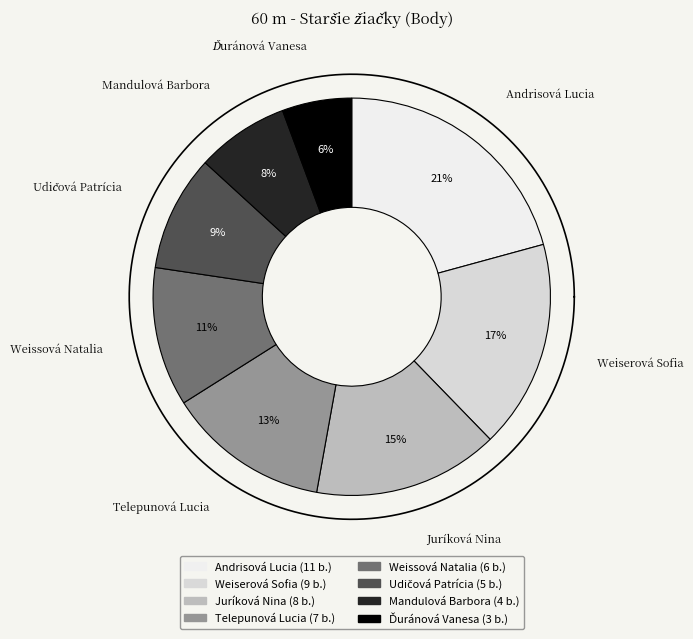

What percentage is NOT represented by Telepunová Lucia?

86.8%